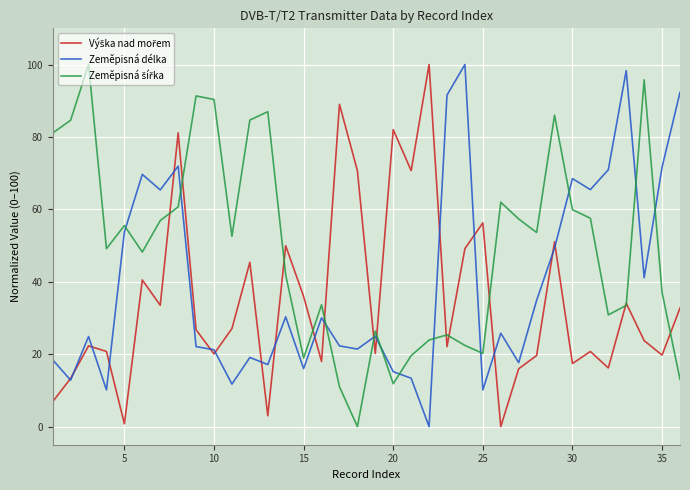

What is the maximum value shown in the chart?

100.0